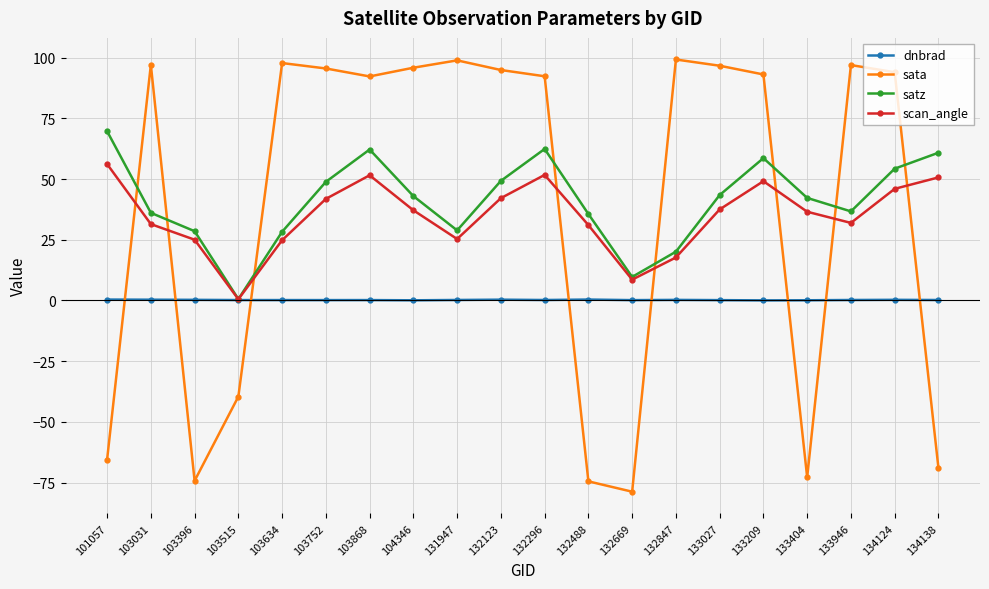

How many interior local valleys does the scan_angle series have?

4